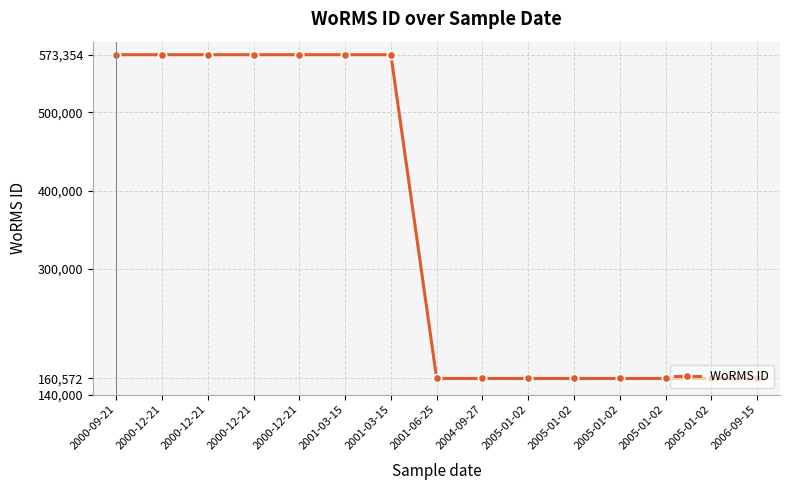

What is the ratio of the value at 2000-12-21 to the value at 2000-12-21?

1.0